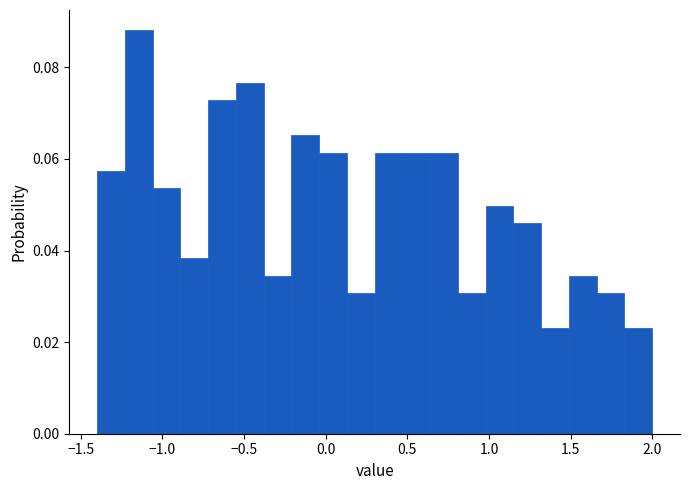

Read against the x-axis, roughly where is the centre of the tallest bar?

-1.15